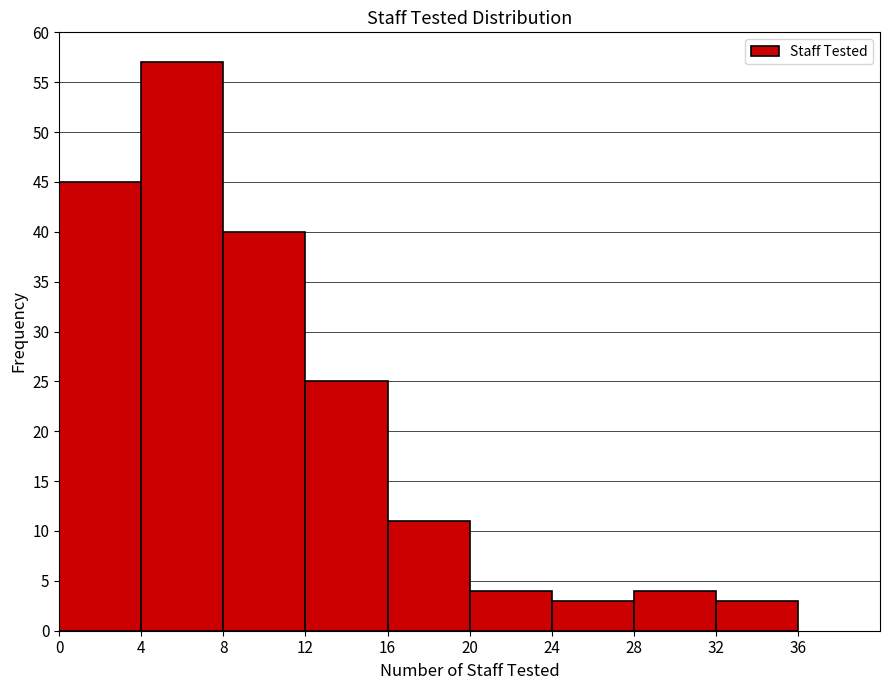

Over which range of the x-axis is the bar tallest?

4 to 8